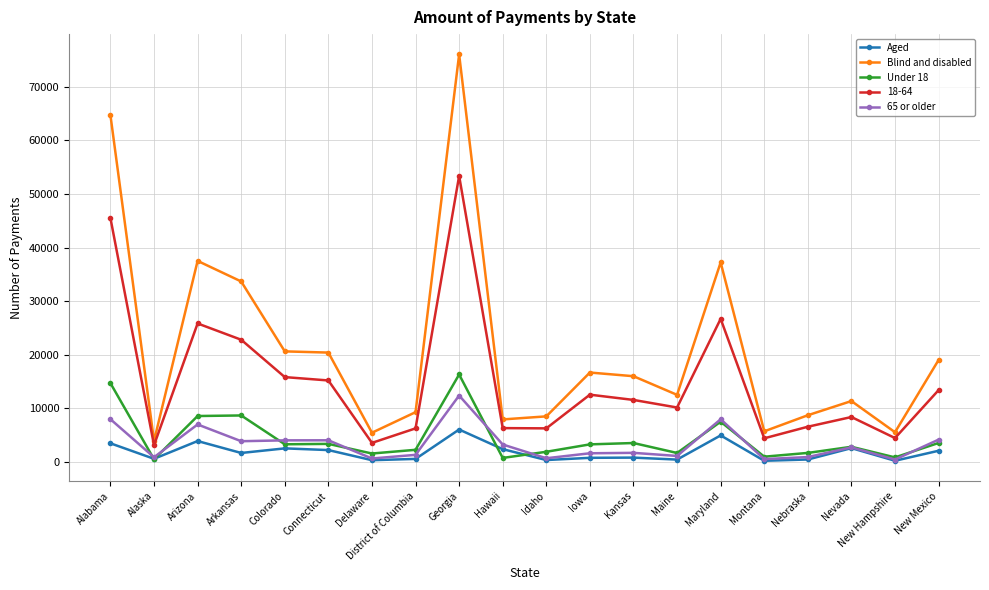

List the series in order of their peak value, highest first.

Blind and disabled, 18-64, Under 18, 65 or older, Aged